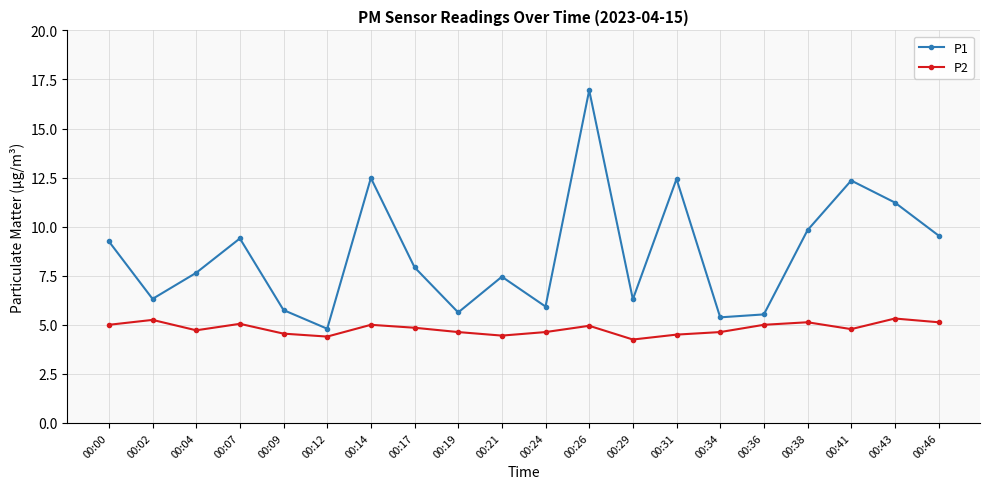

Where is P1 nearest to the value 10?

00:38